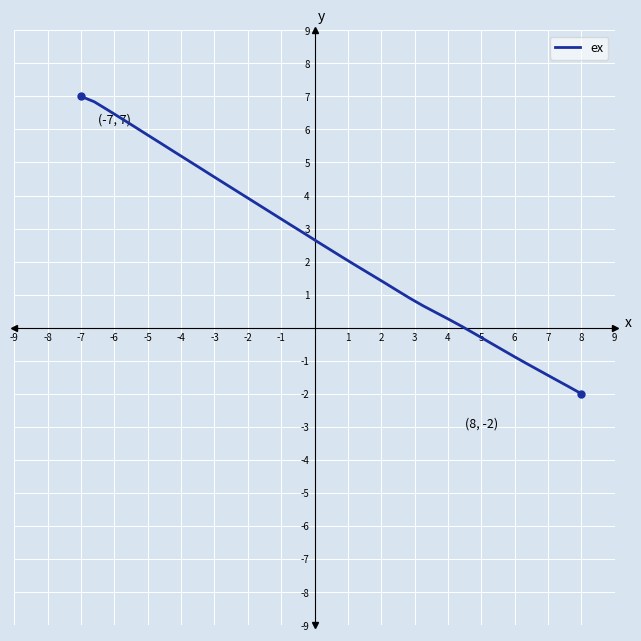

What is the maximum value shown in the chart?

7.0